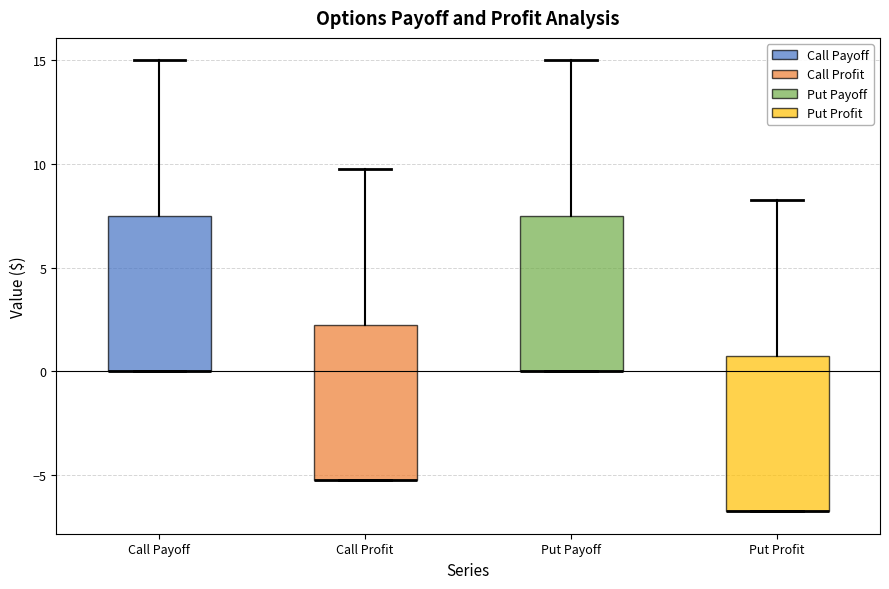

Reading left to right, read every box against the y-axis: the position of its median line, the range the box covers, and the ends of its whiskers. The values are not printed on the chart, so give them approximately, as read against the axis.

Call Payoff: median 0.0 (drawn on the box's lower edge), box 0.0 to 7.5, whiskers 0.0 to 15.0
Call Profit: median -5.0 (drawn on the box's lower edge), box -5.0 to 2.5, whiskers -5.0 to 10.0
Put Payoff: median 0.0 (drawn on the box's lower edge), box 0.0 to 7.5, whiskers 0.0 to 15.0
Put Profit: median -6.5 (drawn on the box's lower edge), box -6.5 to 1.0, whiskers -6.5 to 8.5